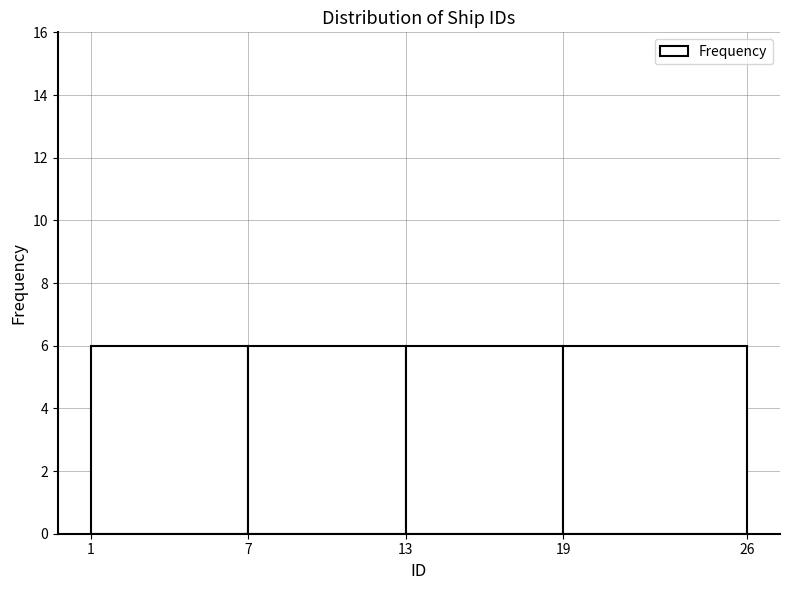

Reading left to right, list every bar in this chart as the range it spans on the x-axis followed by its height. The values are not printed on the chart, so give them approximately, as read against the axis.

1 to 7: 6
7 to 13: 6
13 to 19: 6
19 to 26: 6